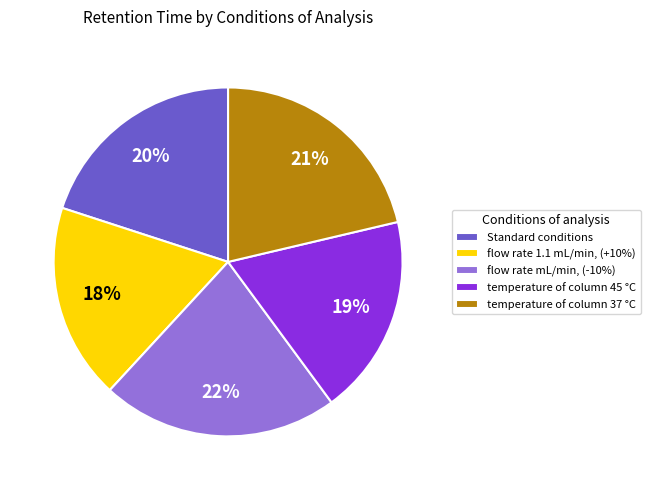

Do flow rate 1.1 mL/min, (+10%) and Standard conditions together represent more than half of the pie?

No